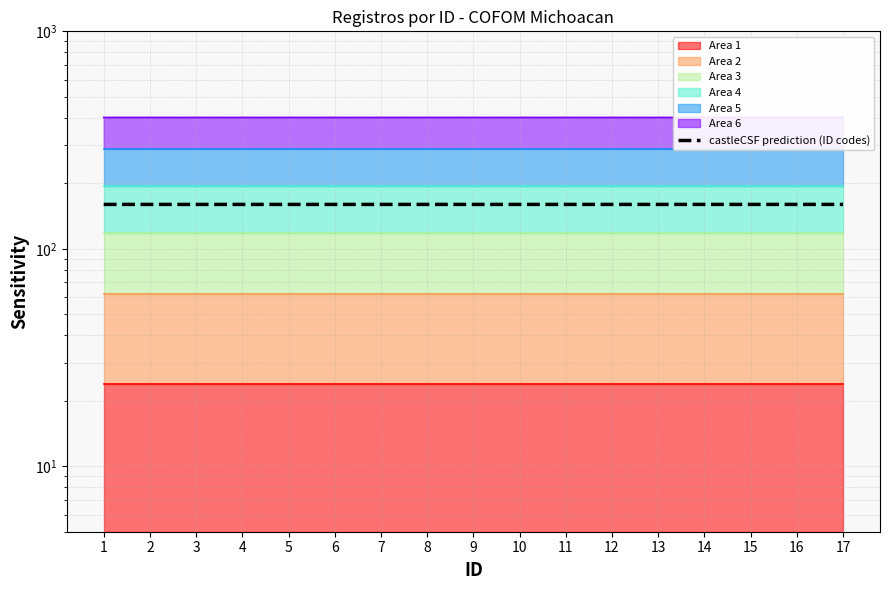

What is the ratio of the value at 5 to the value at 14?

1.0